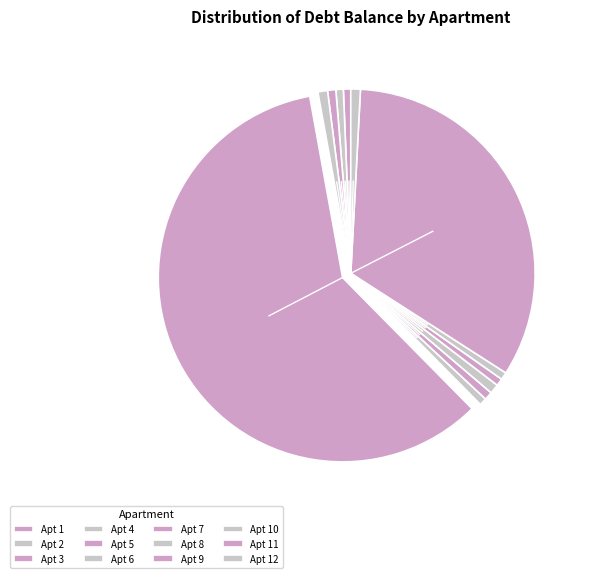

How many slices are in this pie chart?

12